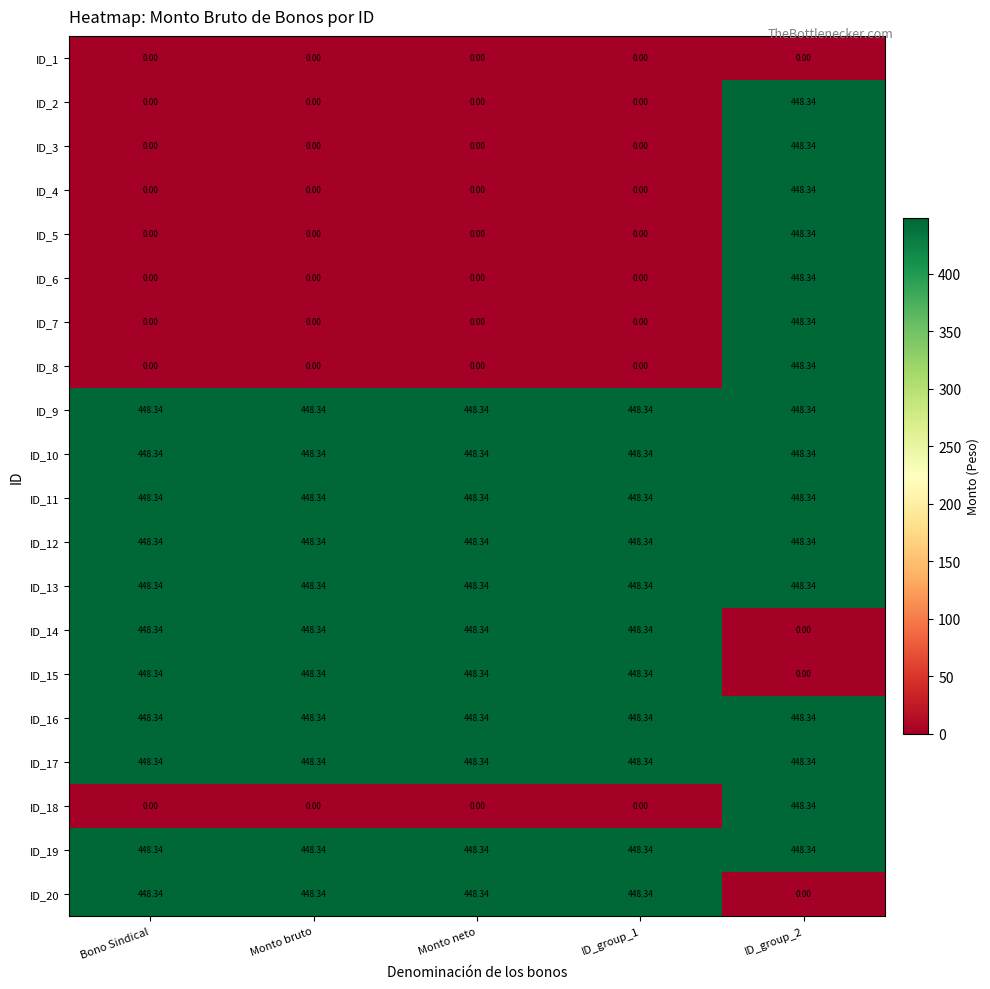

At which label does ID_20 first exceed 448?

Bono Sindical